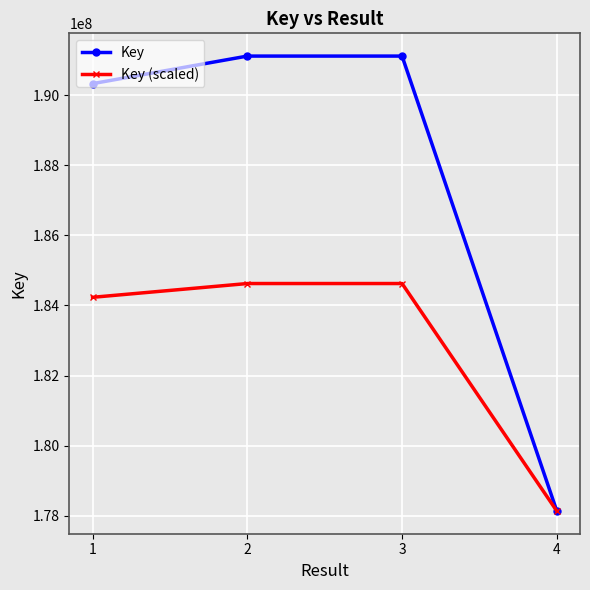

Is this an area chart (filled region under the line)?

No